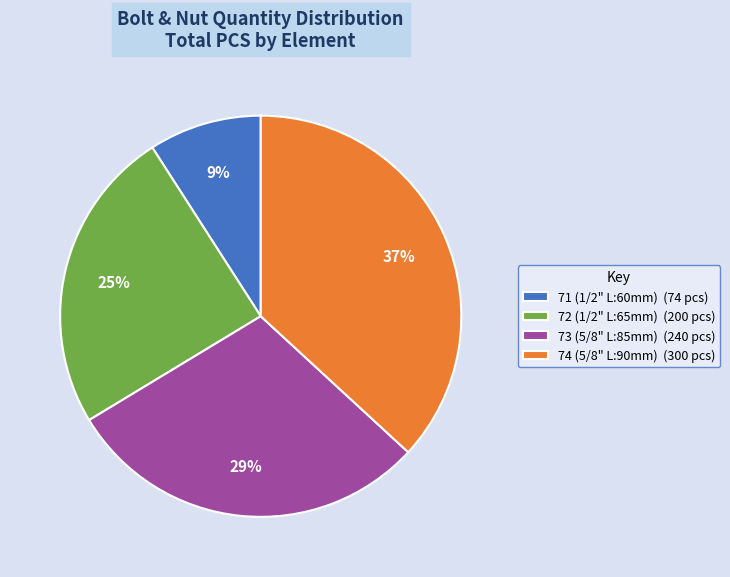

To the nearest percent, what percentage of the pie is 72 (1/2" L:65mm)?

25%